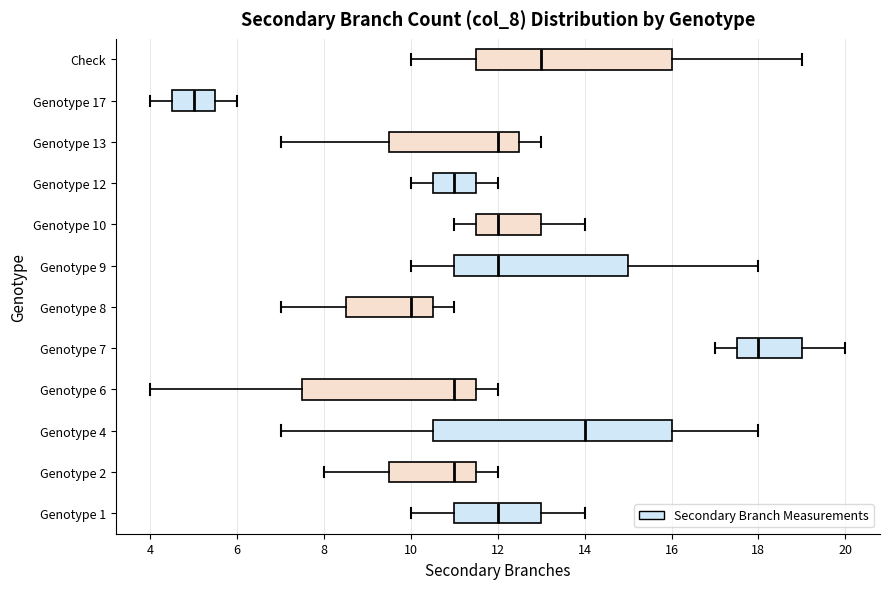

Reading bottom to top, read every box against the x-axis: the position of its median line, the range the box covers, and the ends of its whiskers. The values are not printed on the chart, so give them approximately, as read against the axis.

Genotype 1: median 12.0, box 11.0 to 13.0, whiskers 10.0 to 14.0
Genotype 2: median 11.0, box 9.6 to 11.6, whiskers 8.0 to 12.0
Genotype 4: median 14.0, box 10.6 to 16.0, whiskers 7.0 to 18.0
Genotype 6: median 11.0, box 7.6 to 11.6, whiskers 4.0 to 12.0
Genotype 7: median 18.0, box 17.6 to 19.0, whiskers 17.0 to 20.0
Genotype 8: median 10.0, box 8.6 to 10.6, whiskers 7.0 to 11.0
Genotype 9: median 12.0, box 11.0 to 15.0, whiskers 10.0 to 18.0
Genotype 10: median 12.0, box 11.6 to 13.0, whiskers 11.0 to 14.0
Genotype 12: median 11.0, box 10.6 to 11.6, whiskers 10.0 to 12.0
Genotype 13: median 12.0, box 9.6 to 12.6, whiskers 7.0 to 13.0
Genotype 17: median 5.0, box 4.6 to 5.6, whiskers 4.0 to 6.0
Check: median 13.0, box 11.6 to 16.0, whiskers 10.0 to 19.0